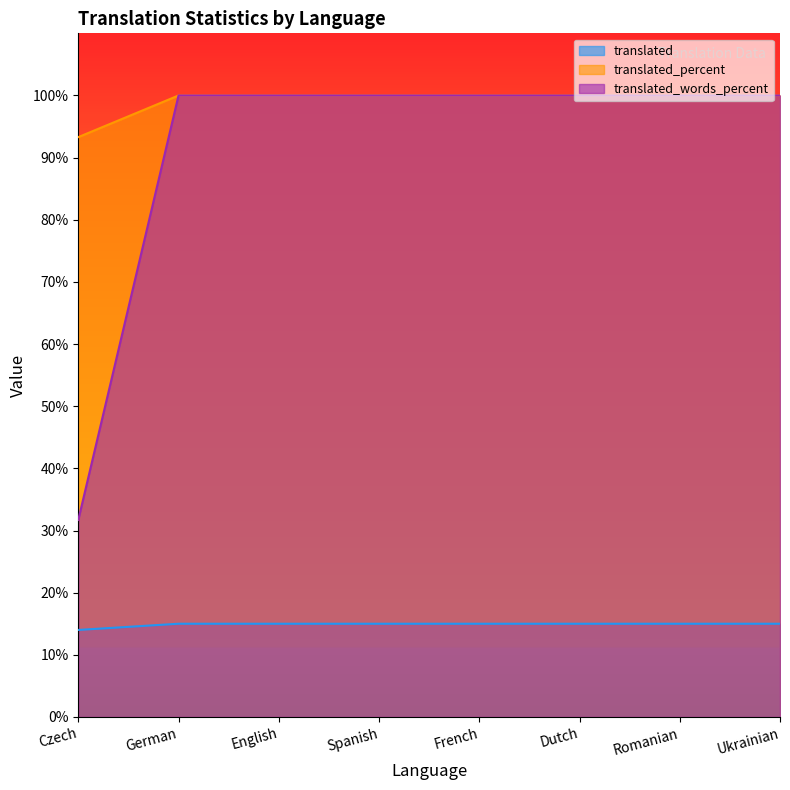

Between Dutch and Ukrainian, which series saw the biggest shift?

translated